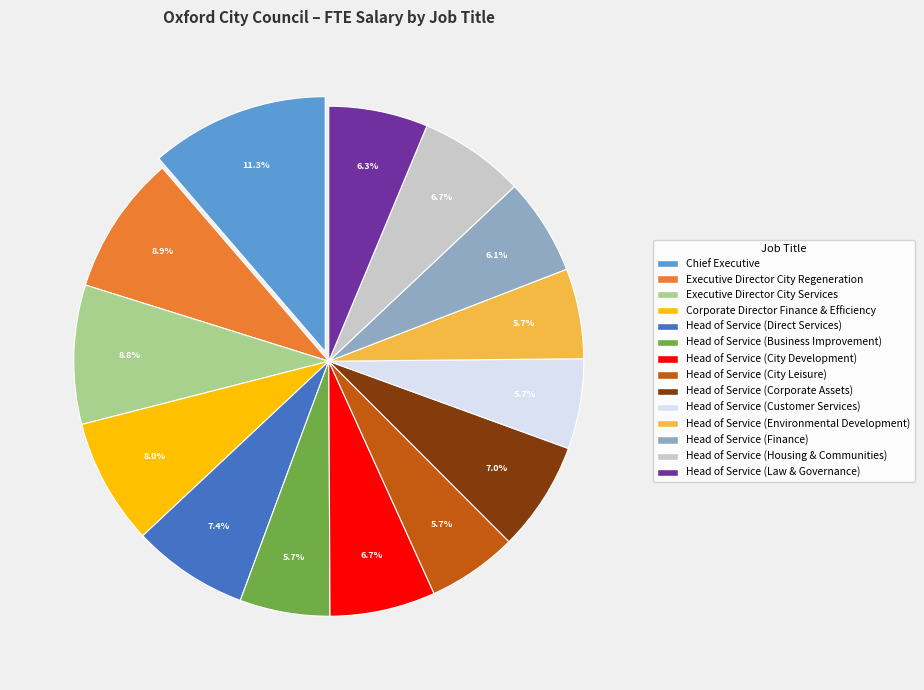

What percentage do Head of Service (Business Improvement) and Head of Service (Housing & Communities) together represent?

12.4%